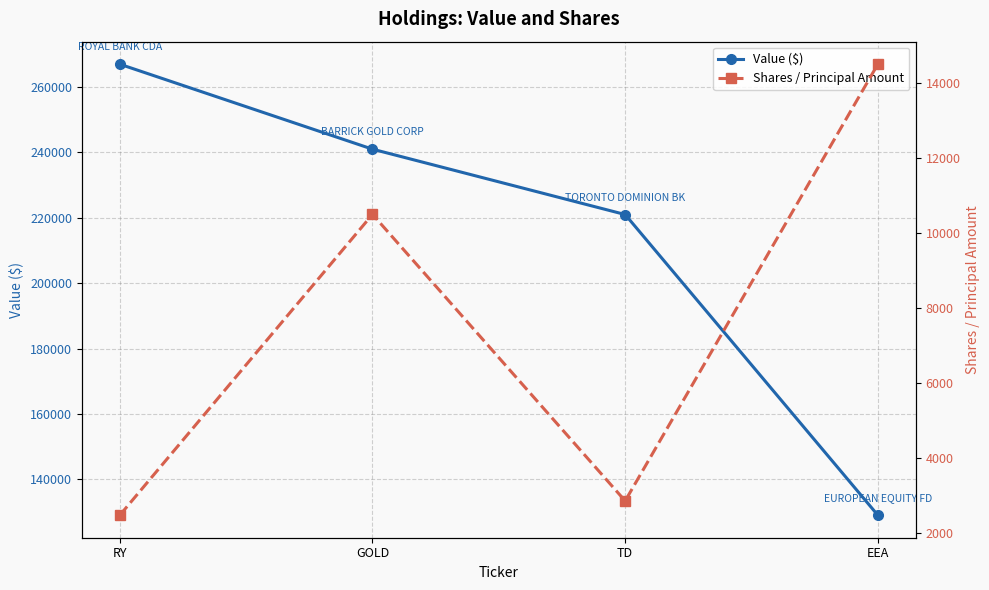

Reading right to left, extract all data points from this chart.

Value ($): EEA=129000	TD=221000	GOLD=241000	RY=267000
Shares / Principal Amount: EEA=14500	TD=2867	GOLD=10500	RY=2487